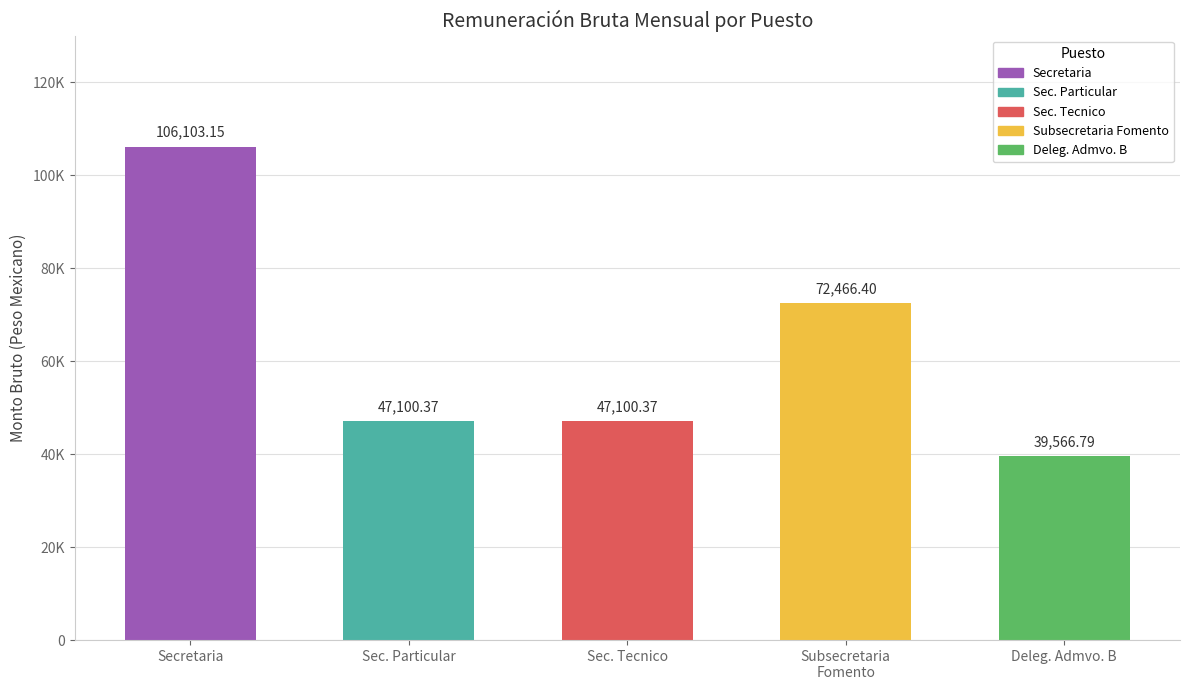

Which has a higher value, Secretaria or Secretaria Particular?

Secretaria